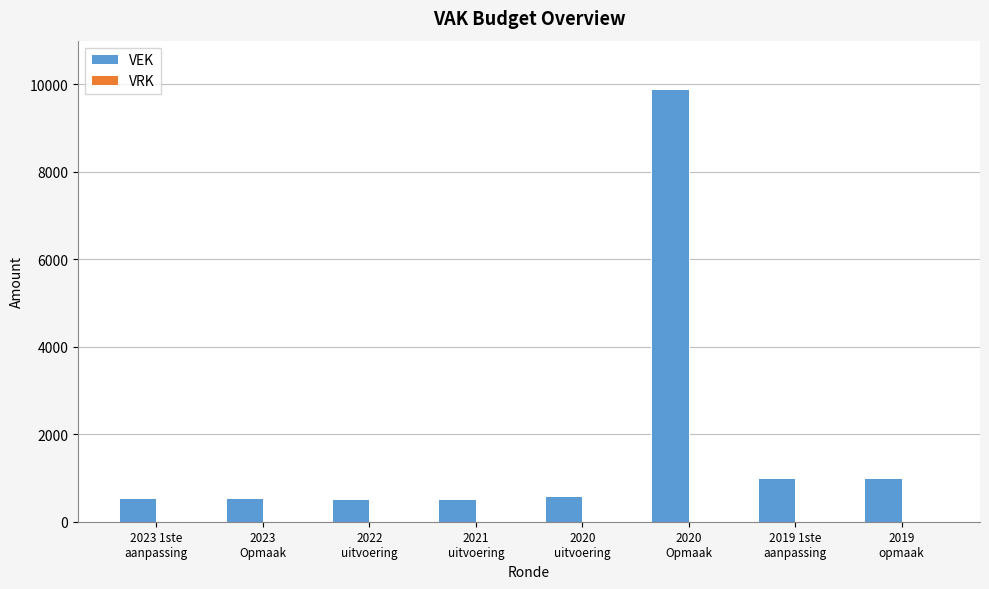

What is the value of the 7th bar from the left?

999